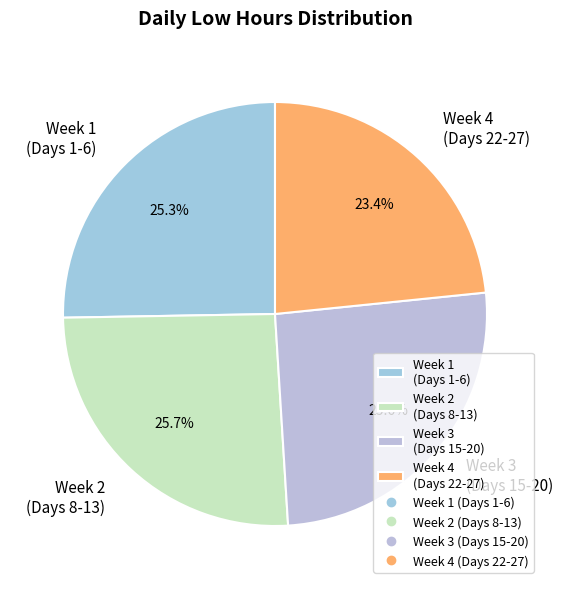

What is the smallest slice in the pie chart?

Week 4 (Days 22-27)